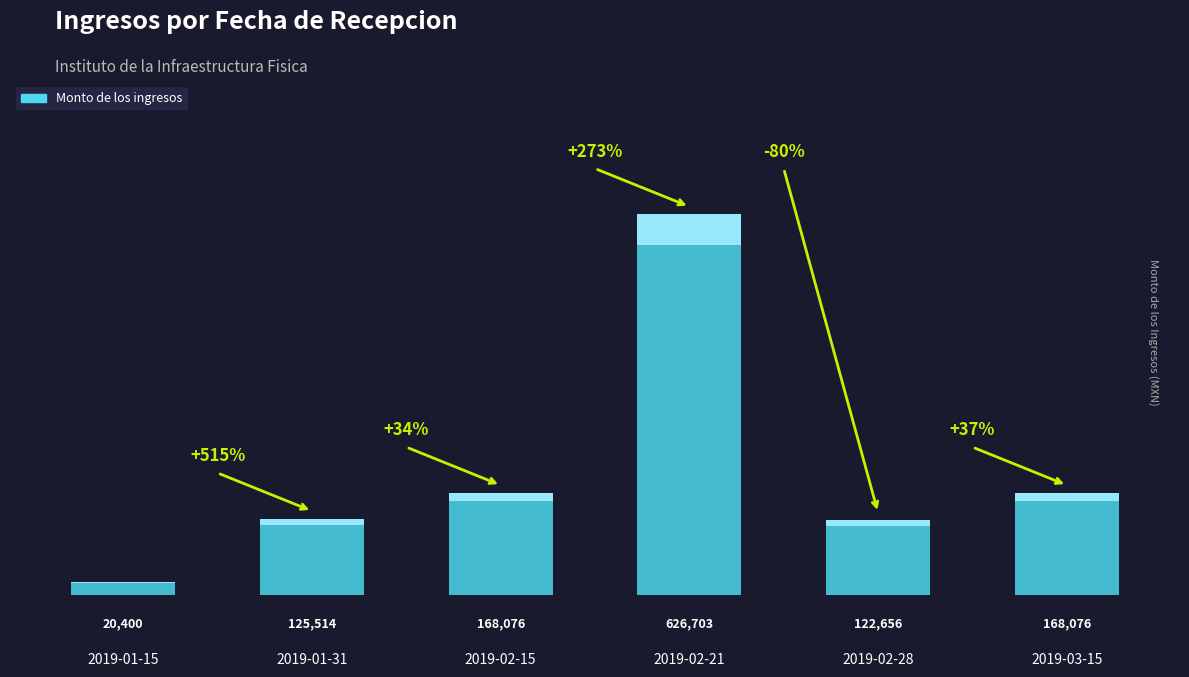

Is it true that the value at 2019-01-31 is 30217.5?

False